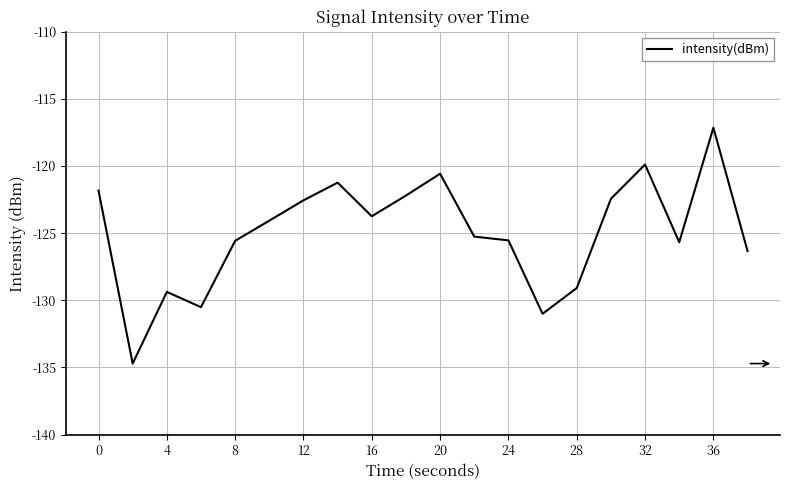

What is the minimum value shown in the chart?

-134.7